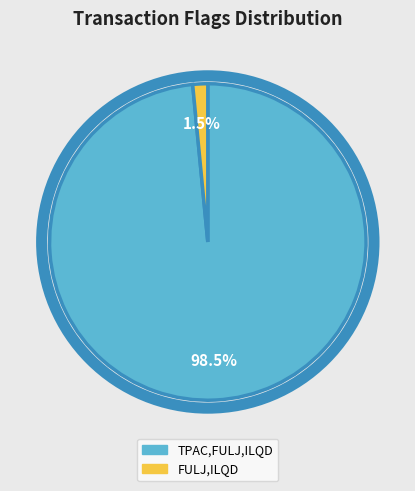

Is there a majority slice in this chart?

Yes